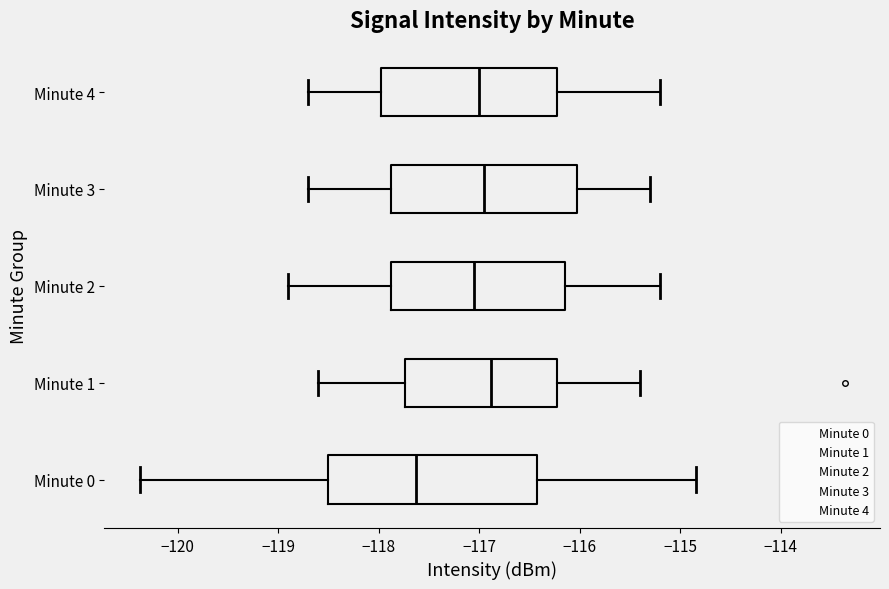

Reading bottom to top, read every box against the x-axis: the position of its median line, the range the box covers, and the ends of its whiskers. The values are not printed on the chart, so give them approximately, as read against the axis.

Minute 0: median -117.6, box -118.5 to -116.4, whiskers -120.4 to -114.8
Minute 1: median -116.9, box -117.7 to -116.2, whiskers -118.6 to -115.4
Minute 2: median -117.0, box -117.9 to -116.1, whiskers -118.9 to -115.2
Minute 3: median -116.9, box -117.9 to -116.0, whiskers -118.7 to -115.3
Minute 4: median -117.0, box -118.0 to -116.2, whiskers -118.7 to -115.2